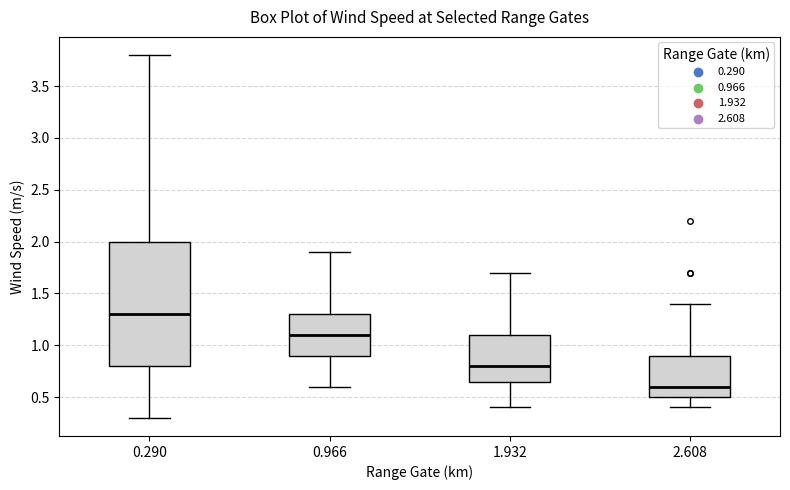

Comparing the boxes themselves (not the whiskers), which one is the tallest?

0.290